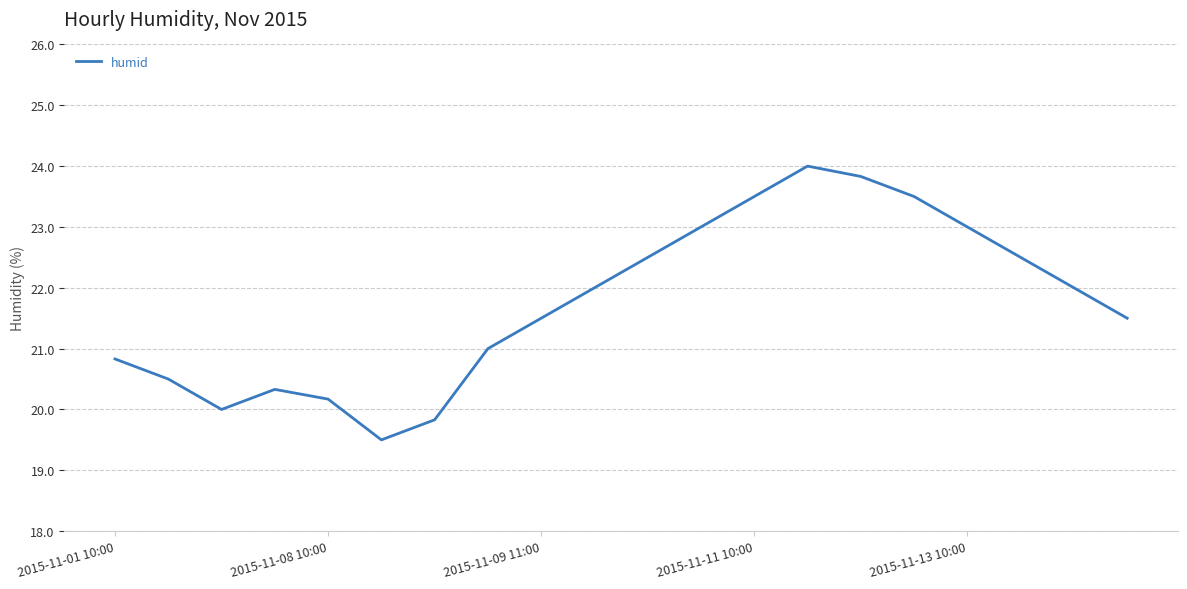

What is the difference between the maximum and minimum values?

4.5